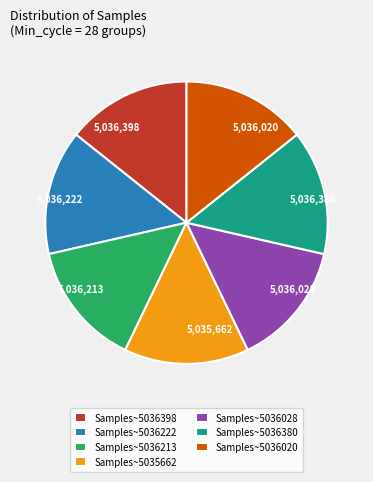

Is there a majority slice in this chart?

No